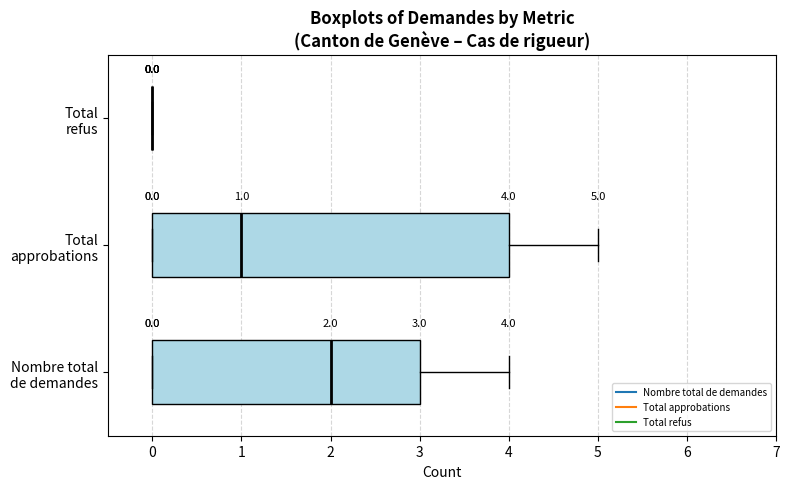

Comparing the boxes themselves (not the whiskers), which one is the widest?

Total approbations